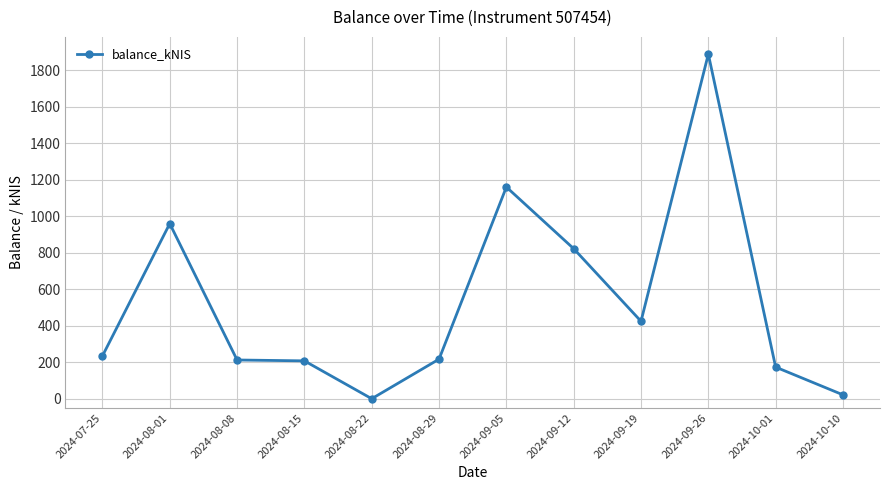

The chart shows a value of 1159.3 at 2024-09-05. True or false?

True